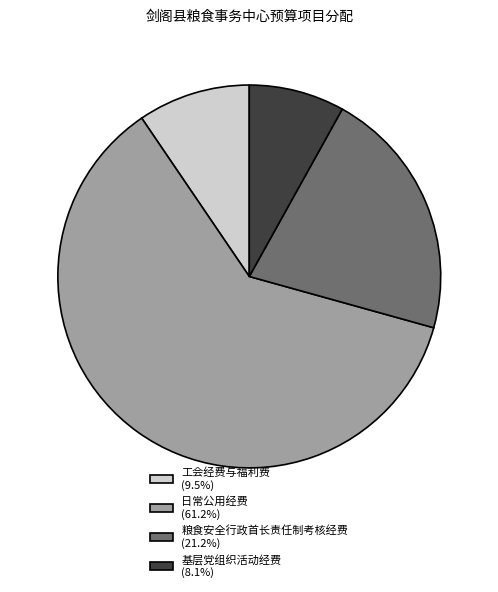

Is 日常公用经费 the majority of the pie?

Yes